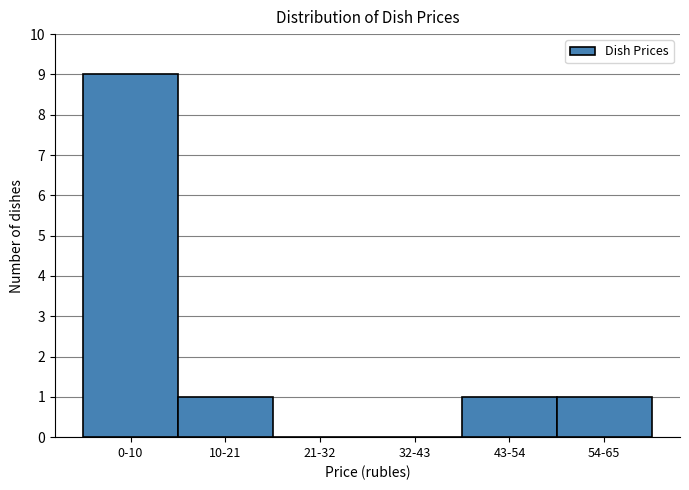

Reading left to right, transcribe all the data shown in this chart.

0-10=9	10-21=1	21-32=0	32-43=0	43-54=1	54-65=1